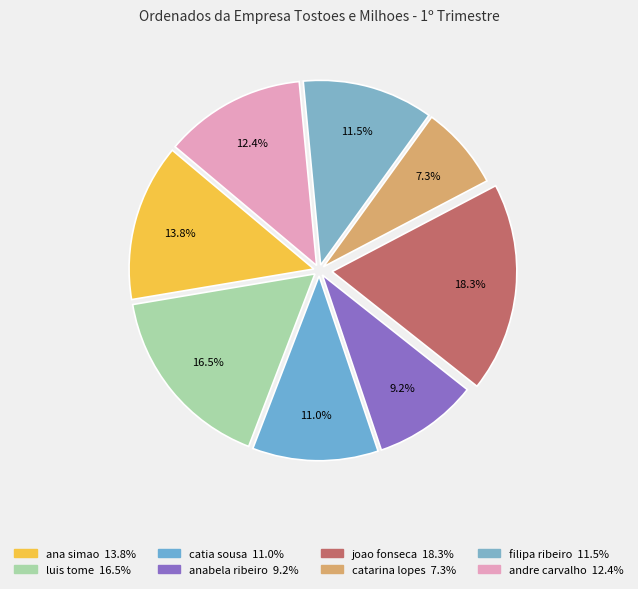

What is the ratio of the value at ana simao to the value at luis tome?

0.8